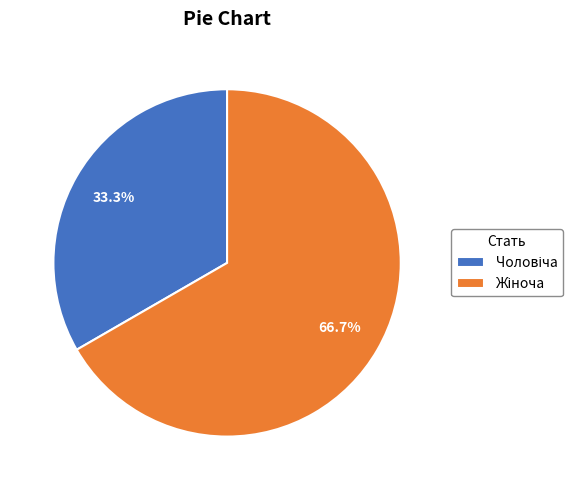

Is there any slice that represents more than half of the pie?

Yes